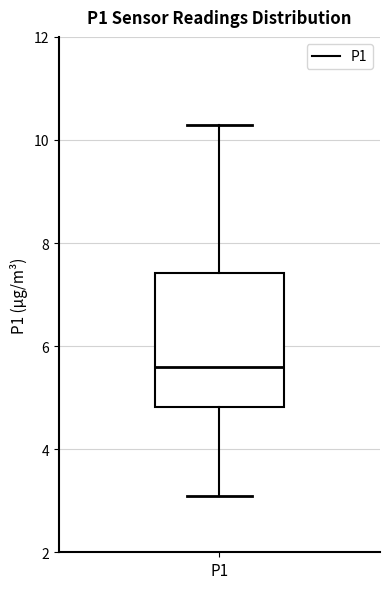

Read this box plot against the y-axis: the position of the median line, the range covered by the box, and the ends of both whiskers. The values are not printed on the chart, so give them approximately, as read against the axis.

median 5.6, box 4.8 to 7.4, whiskers 3.2 to 10.4